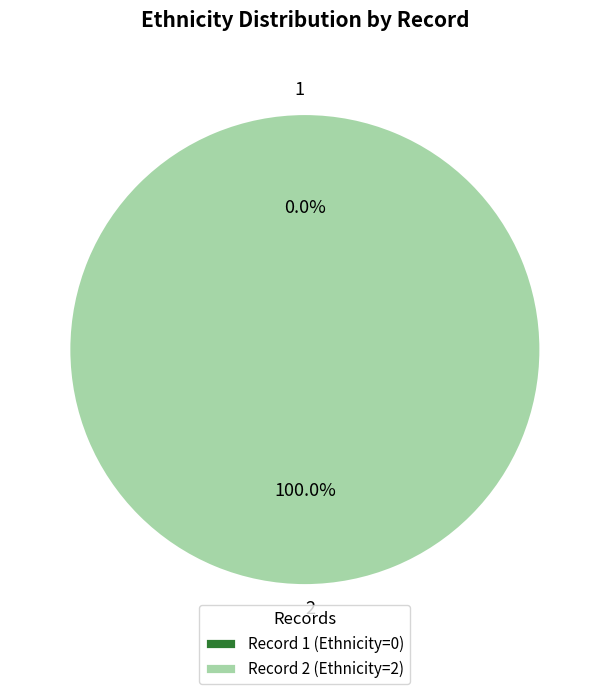

What is the largest slice in the pie chart?

2